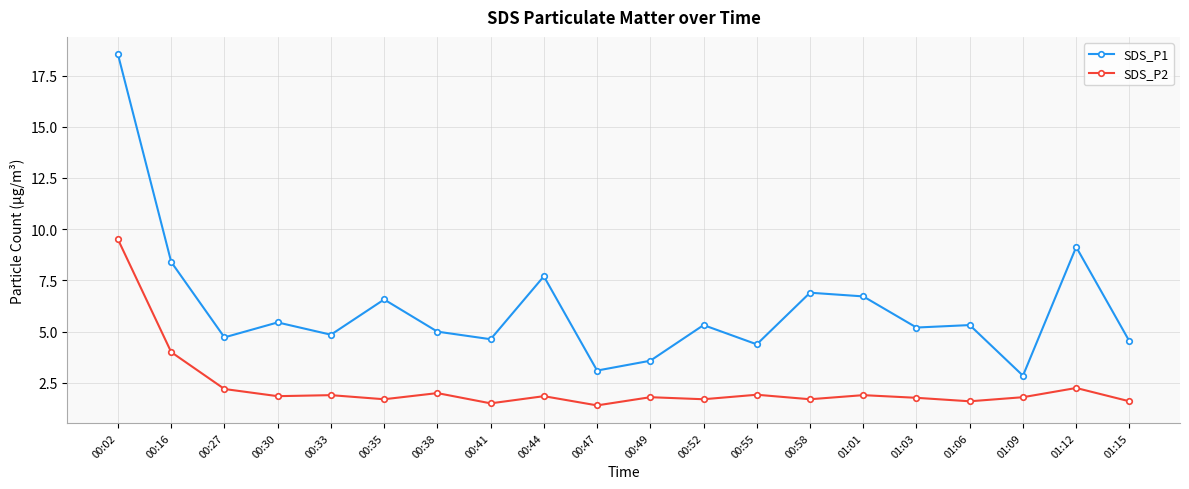

What is the spread (max minus min) of values at 01:12?

6.9